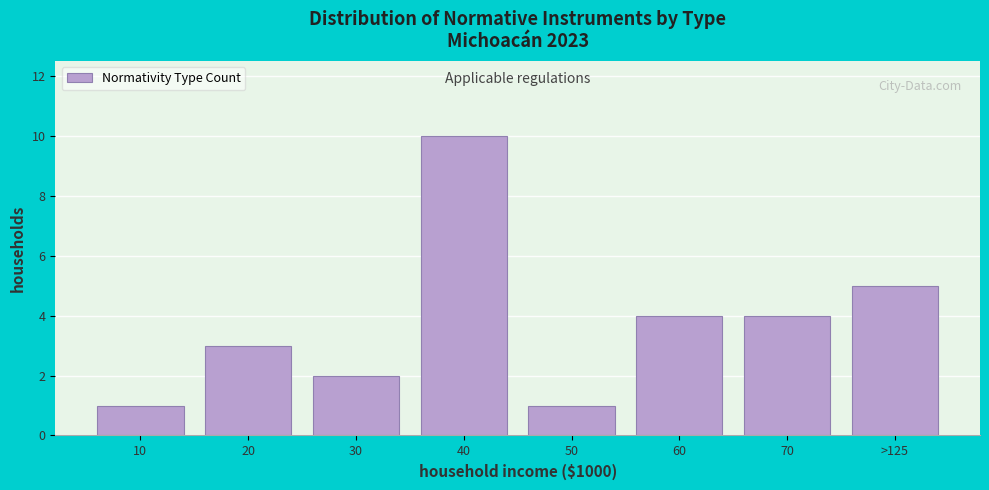

Reading left to right, list all the values displayed in this chart.

10=1	20=3	30=2	40=10	50=1	60=4	70=4	>125=5